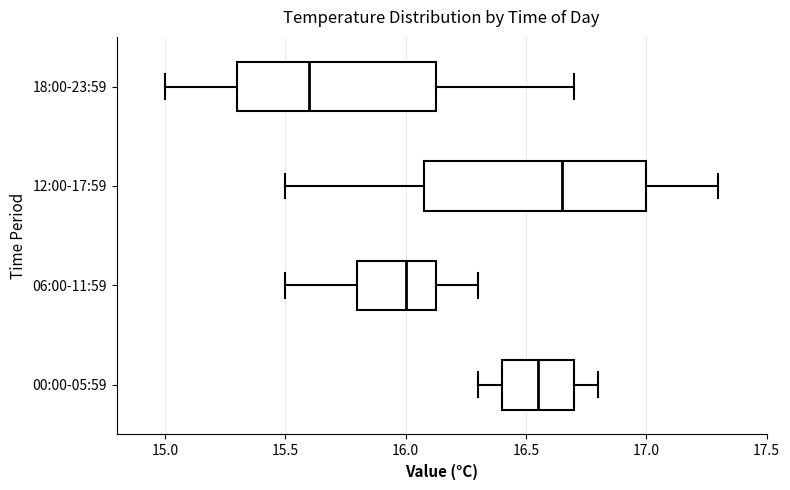

Comparing the boxes themselves (not the whiskers), which one is the widest?

12:00-17:59